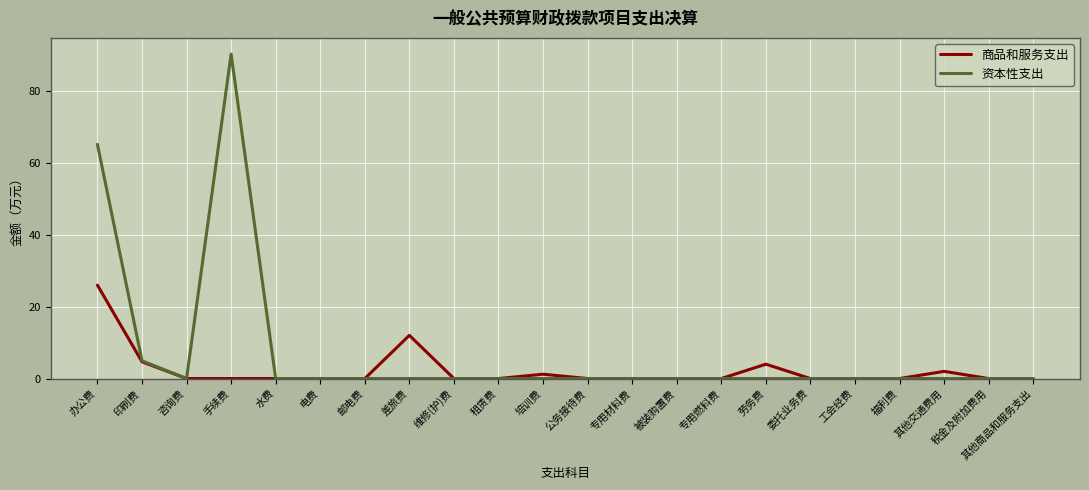

What is the difference between the maximum and minimum values in the 资本性支出 series?

90.3